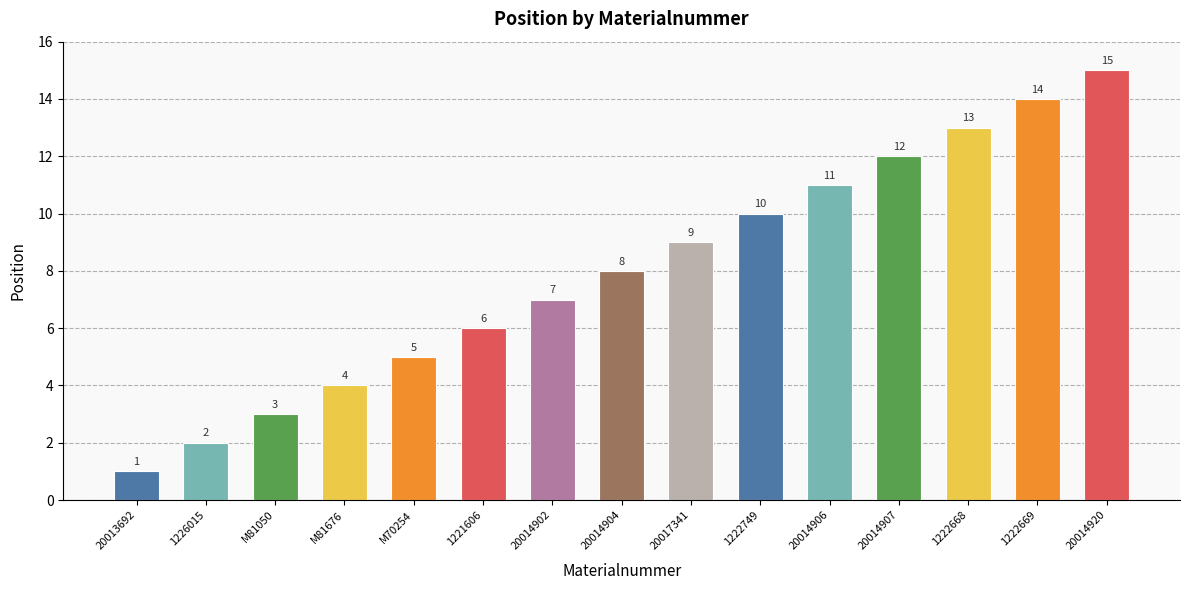

Rank the categories by value from lowest to highest.

20013692, 1226015, M81050, M81676, M70254, 1221606, 20014902, 20014904, 20017341, 1222749, 20014906, 20014907, 1222668, 1222669, 20014920